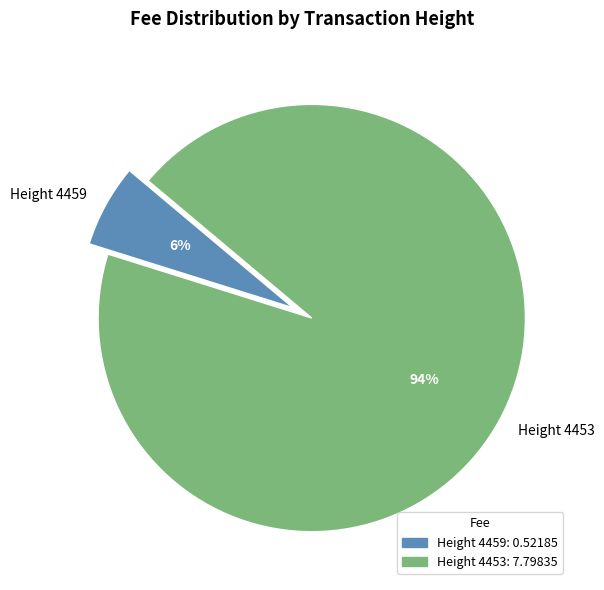

True or false: Height 4453 accounts for 99% of the total.

False